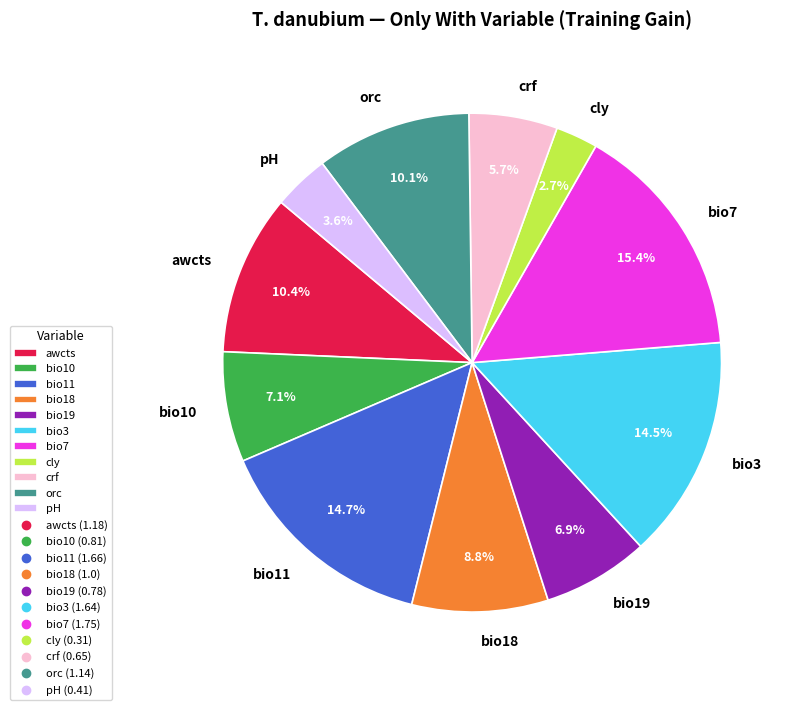

How much of the chart is everything except bio19?

93.1%